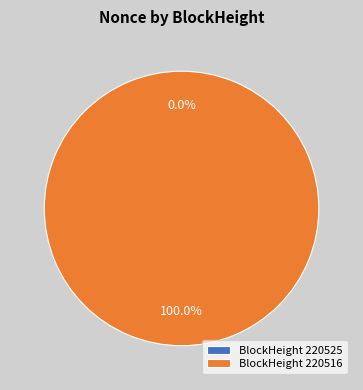

What is the smallest slice in the pie chart?

220525